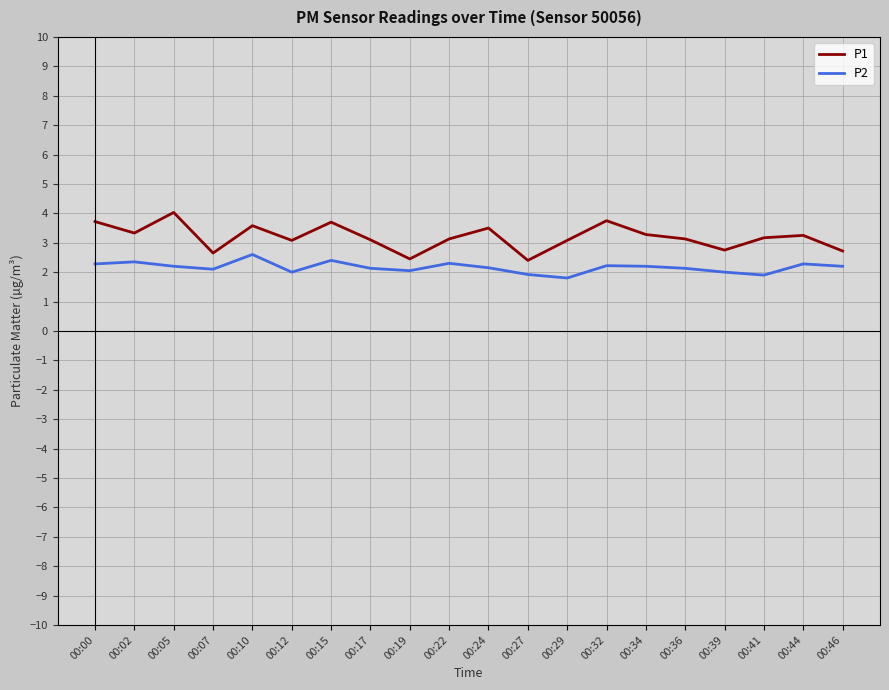

What is the difference between the maximum and minimum values in the P1 series?

1.6